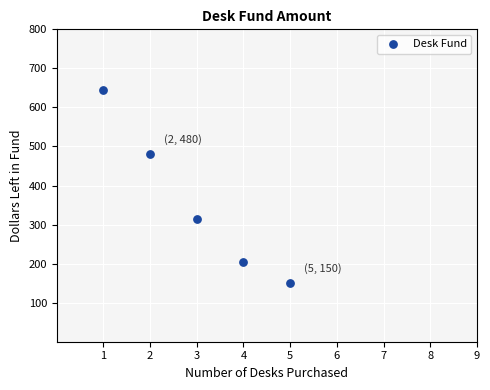

What is the average X value?

3